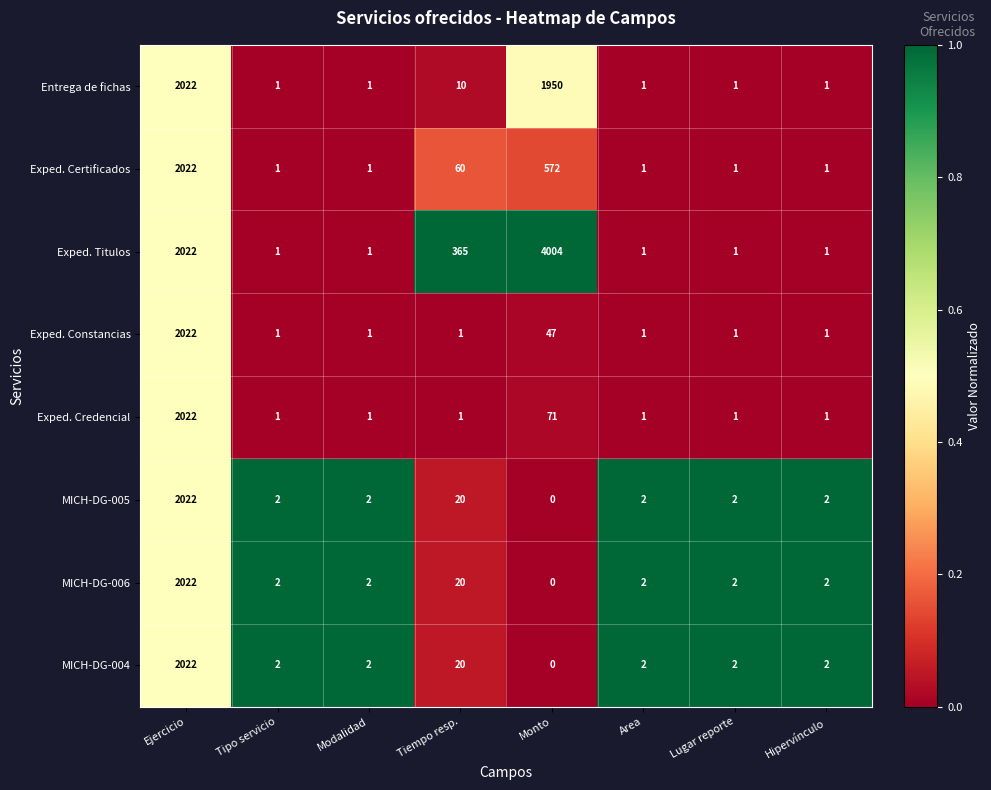

What is the difference between the MICH-DG-006 values at Ejercicio and Modalidad?

2020